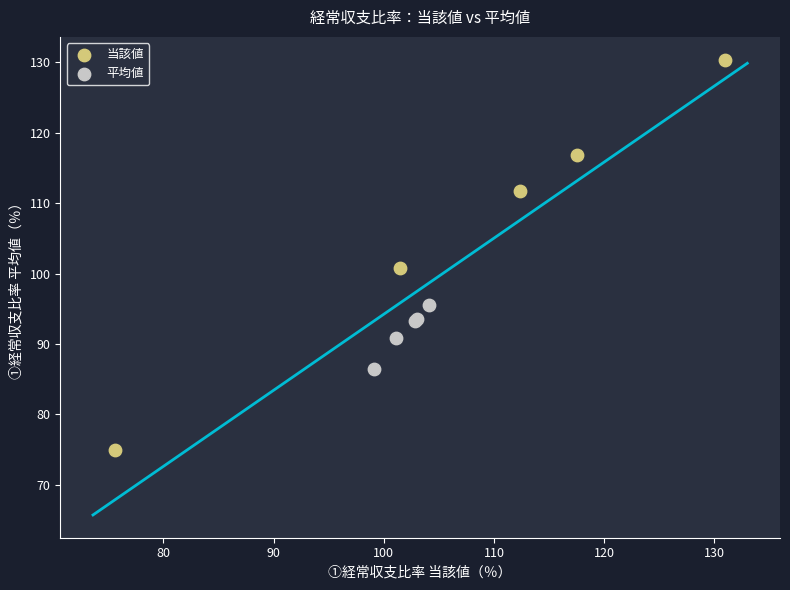

Which series reaches the maximum Y coordinate?

当該値